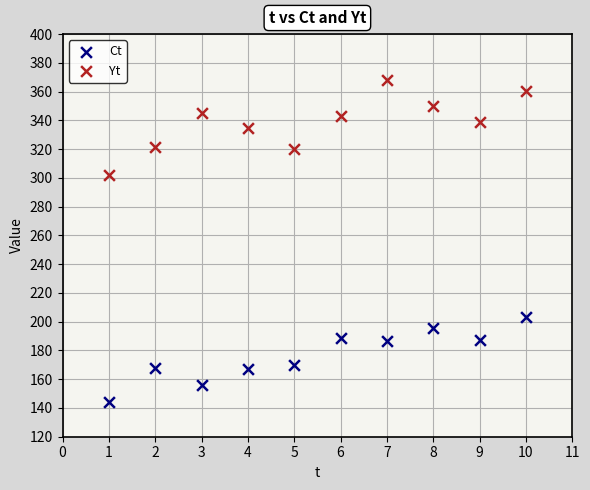

Which series reaches the minimum Y coordinate?

Ct